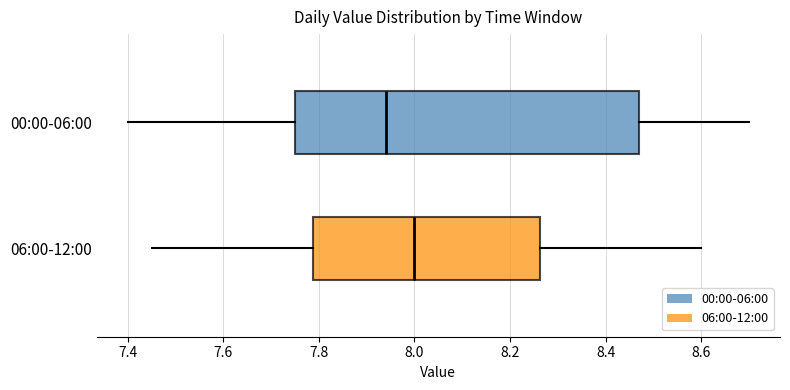

Reading bottom to top, transcribe this box plot: for each box, give where its median line is, the range the box spans, and where its two whiskers end, as read against the x-axis. The values are not printed on the chart, so give them approximately, as read against the axis.

06:00-12:00: median 8.00, box 7.78 to 8.26, whiskers 7.46 to 8.60
00:00-06:00: median 7.94, box 7.76 to 8.48, whiskers 7.40 to 8.70